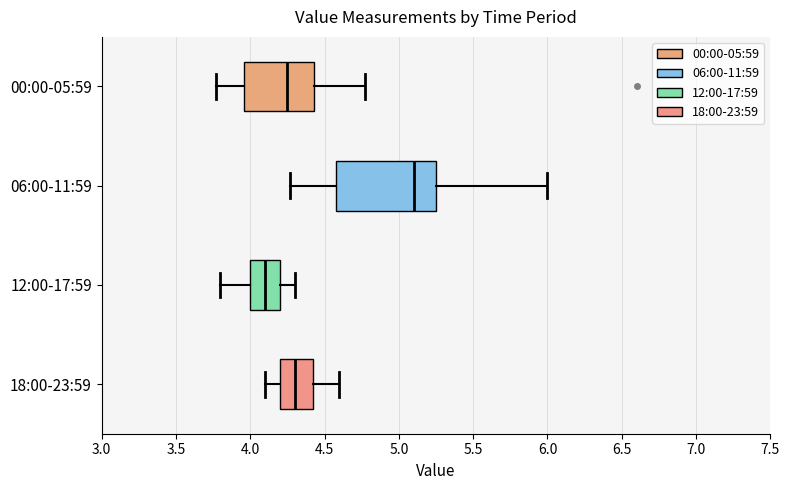

Where is the right edge of the box for 18:00-23:59 on the x-axis? The values are not printed on the chart, so give them approximately, as read against the axis.

4.45